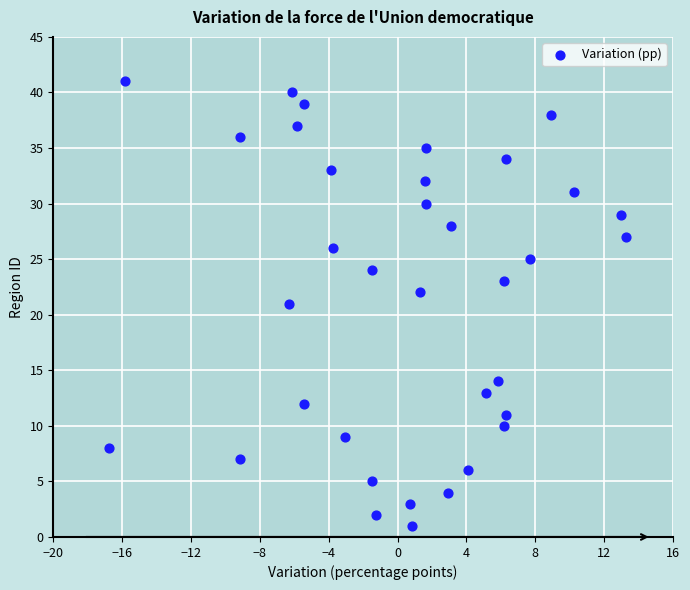

How many points are shown in the scatter plot?

35